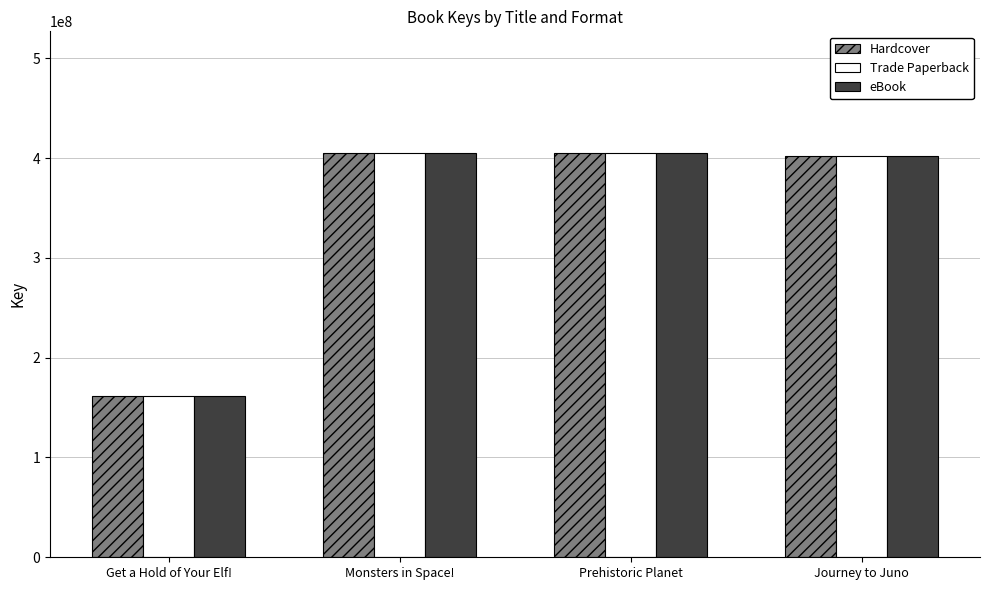

How many values in the eBook series are below 405411250?

2